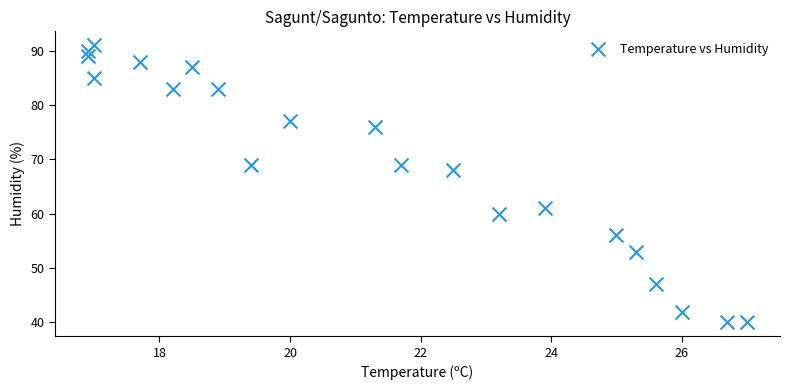

What Y value in the scatter plot is closest to 65?

68